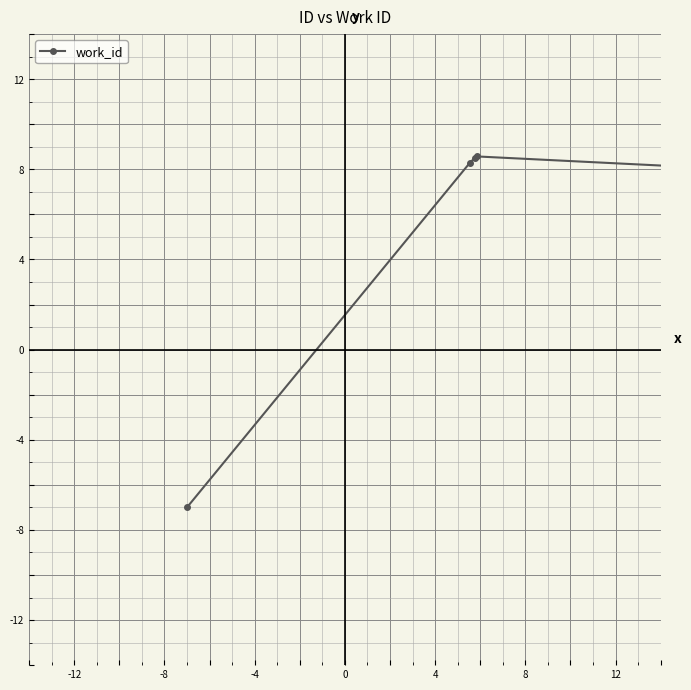

Which label corresponds to the smallest value in the chart?

-12